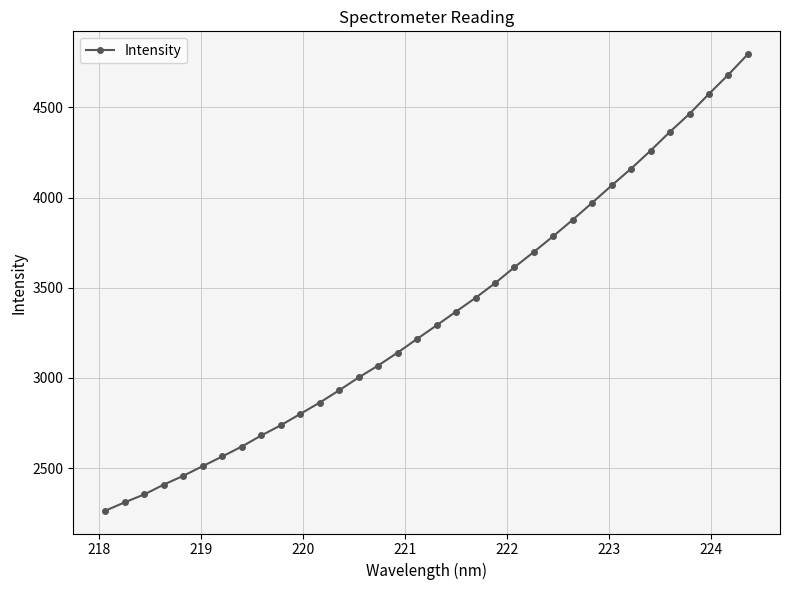

What is the value of the 2nd point from the left?

2310.2